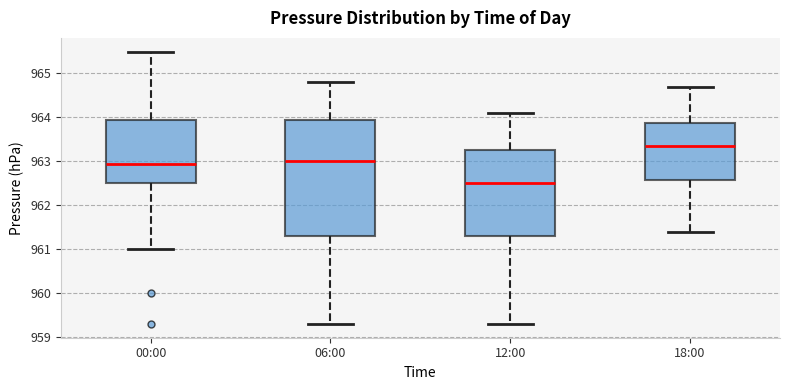

Reading left to right, transcribe this box plot: for each box, give where its median line is, the range the box spans, and where its two whiskers end, as read against the y-axis. The values are not printed on the chart, so give them approximately, as read against the axis.

00:00: median 963.0, box 962.5 to 964.0, whiskers 961.0 to 965.5
06:00: median 963.0, box 961.3 to 964.0, whiskers 959.3 to 964.8
12:00: median 962.5, box 961.3 to 963.3, whiskers 959.3 to 964.1
18:00: median 963.4, box 962.6 to 963.9, whiskers 961.4 to 964.7